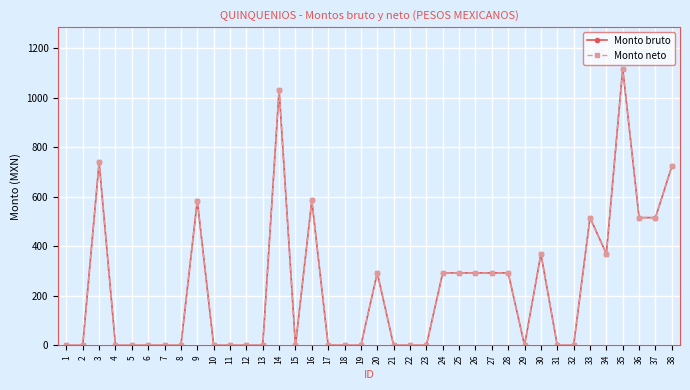

Which series has the largest range (max minus min)?

Monto bruto